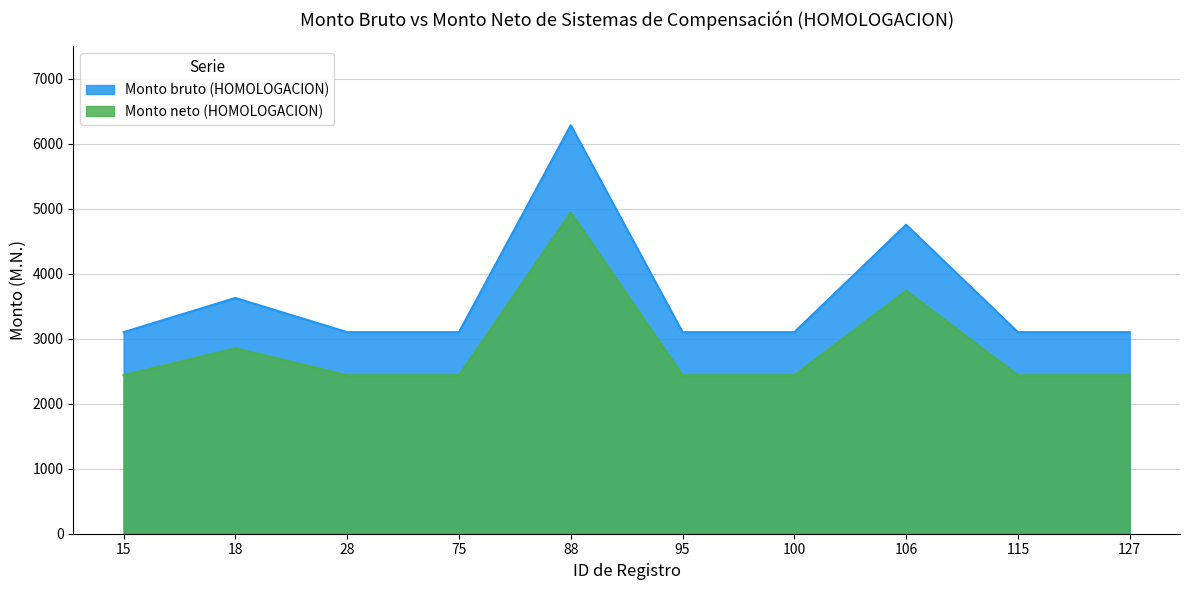

True or false: Monto bruto (HOMOLOGACION) and Monto neto (HOMOLOGACION) intersect in this chart.

False